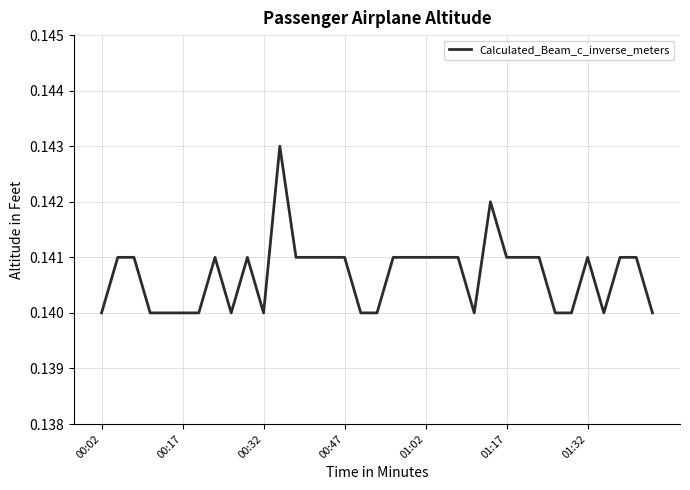

What is the smallest value displayed?

0.1